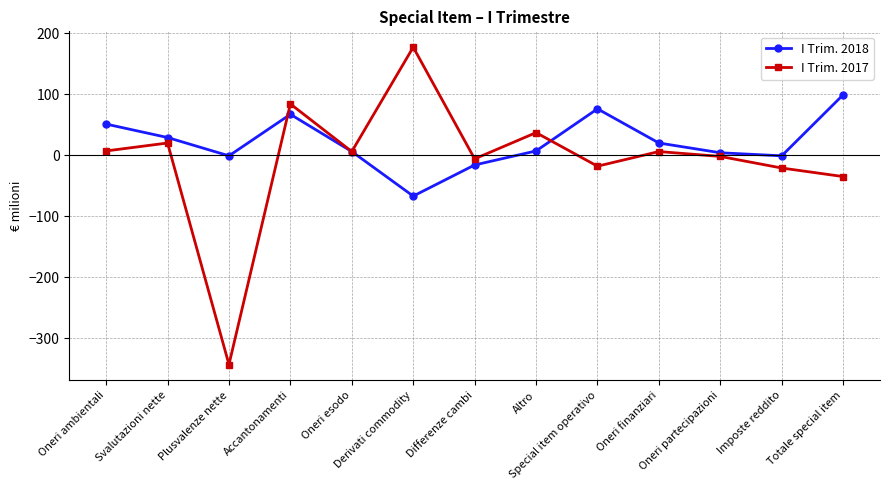

What are all the series names shown in the legend?

I Trim. 2018, I Trim. 2017